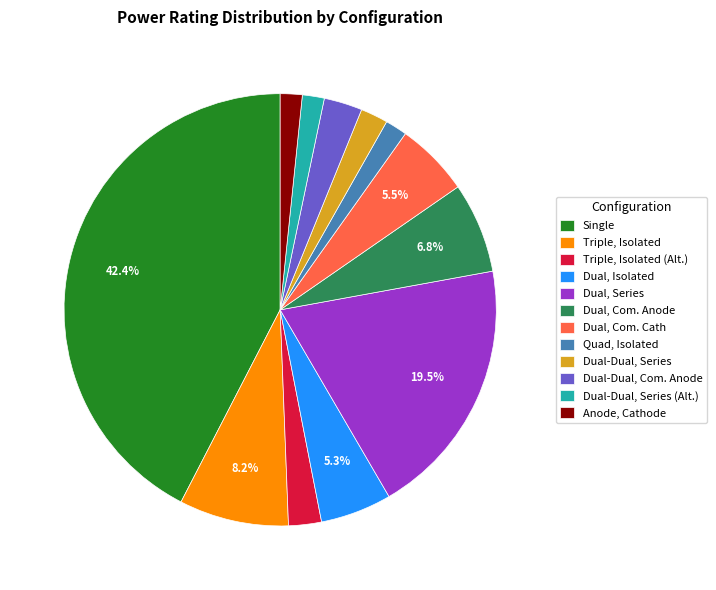

Which has a higher value, Dual, Com. Anode or Dual-Dual, Com. Anode?

Dual, Com. Anode